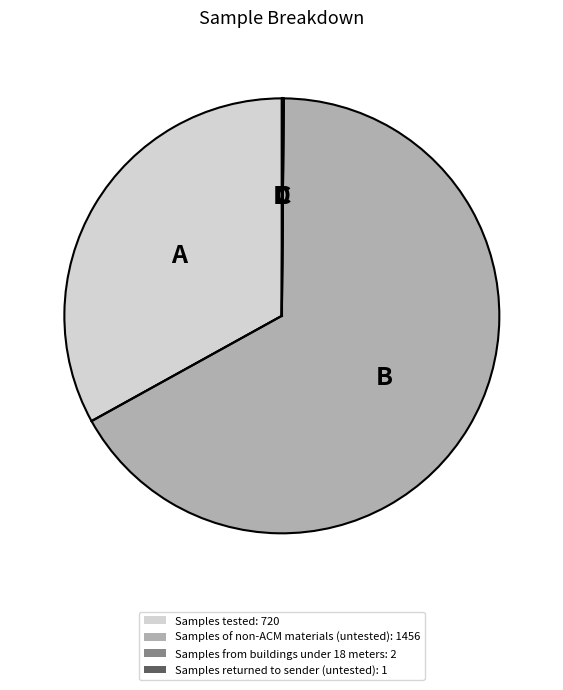

What is the ratio of the value at Samples tested: 720 to the value at Samples of non-ACM materials (untested): 1456?

0.5